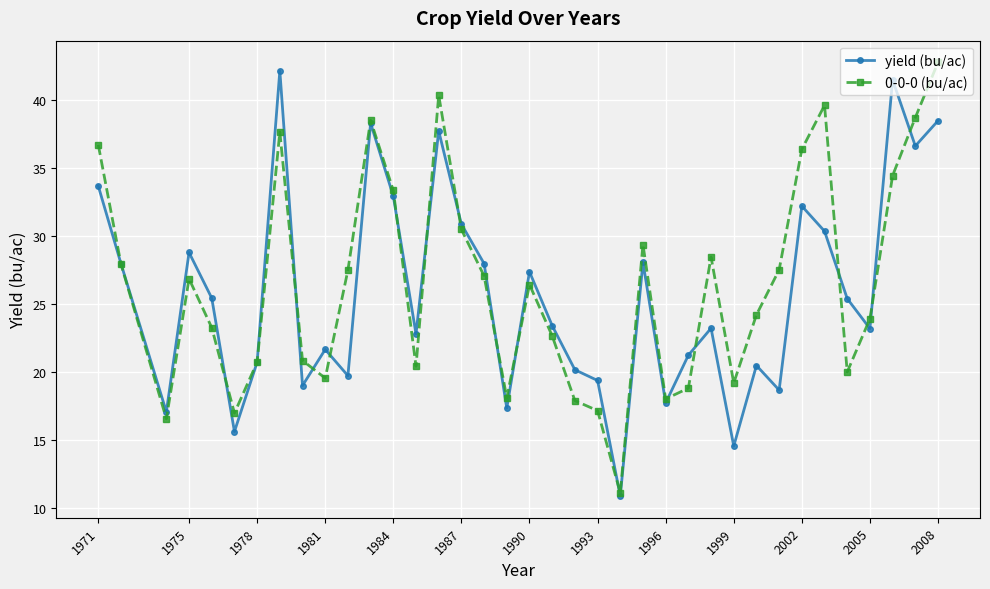

What is the value of the yield (bu/ac) point at the 23rd from the left?

10.9